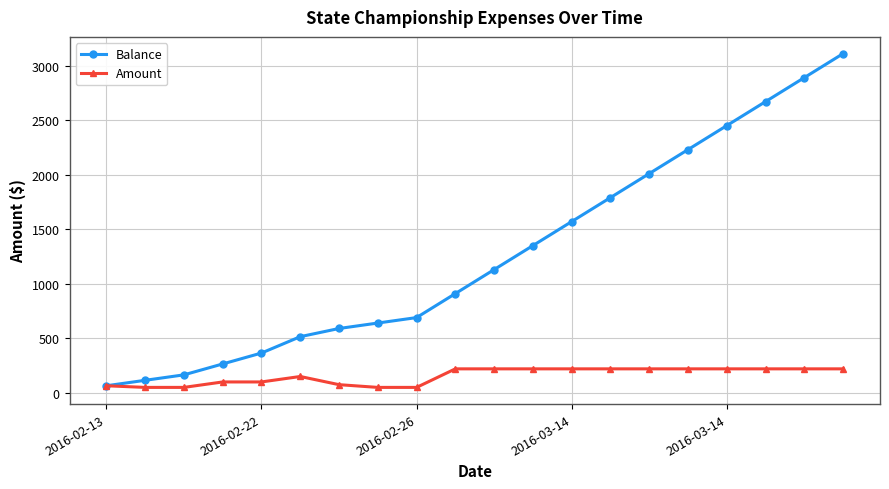

At how many categories does at least one series exceed 1839?

6